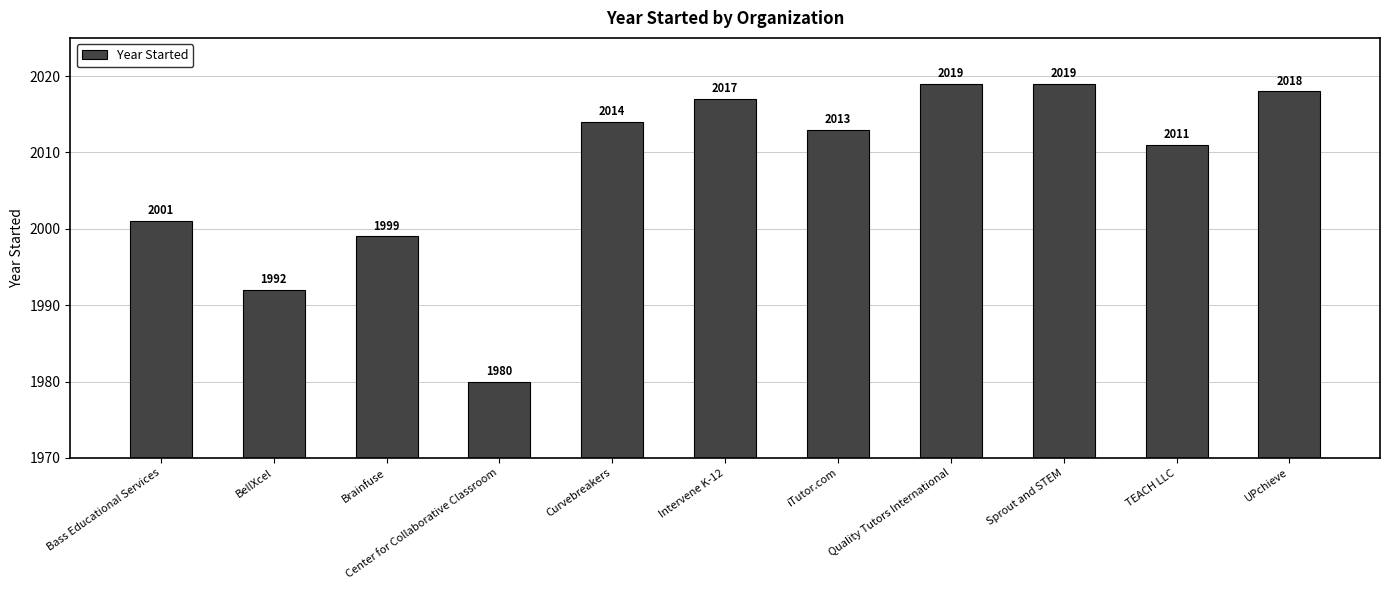

Where does the data first go above 2013?

Curvebreakers